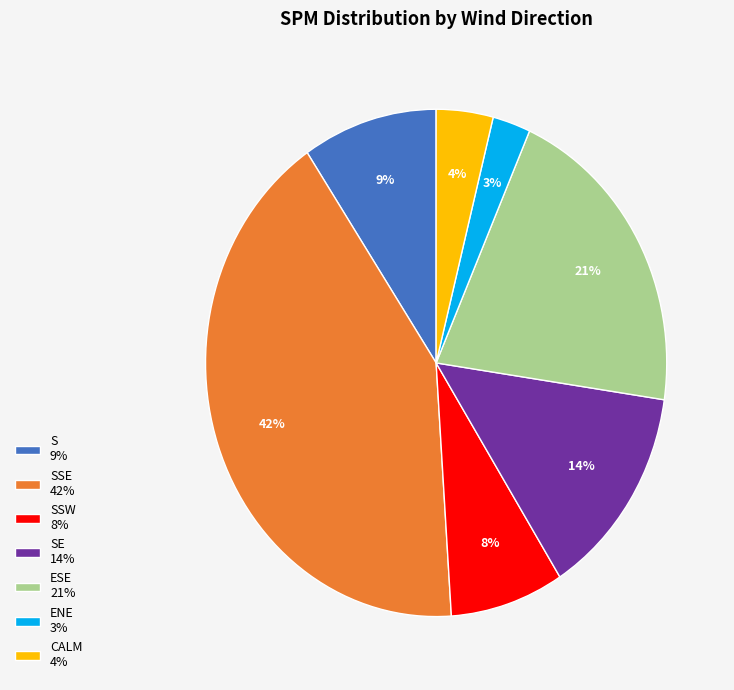

Is there any slice that represents more than half of the pie?

No